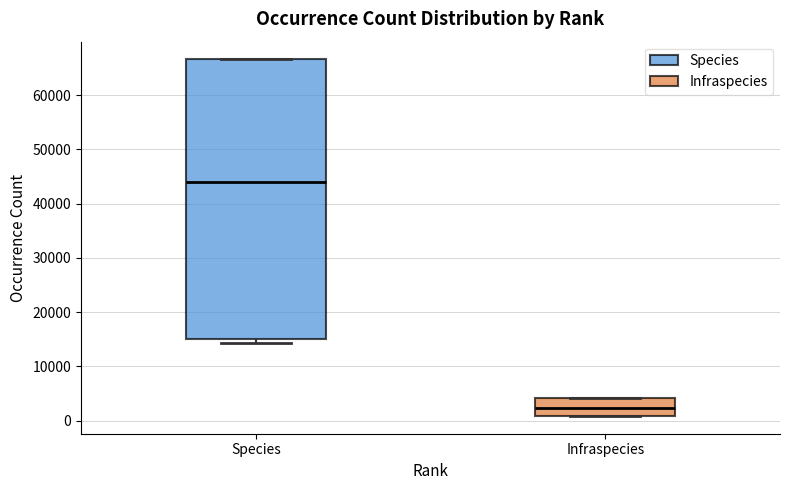

Where is the upper edge of the box for Species on the y-axis? The values are not printed on the chart, so give them approximately, as read against the axis.

67000